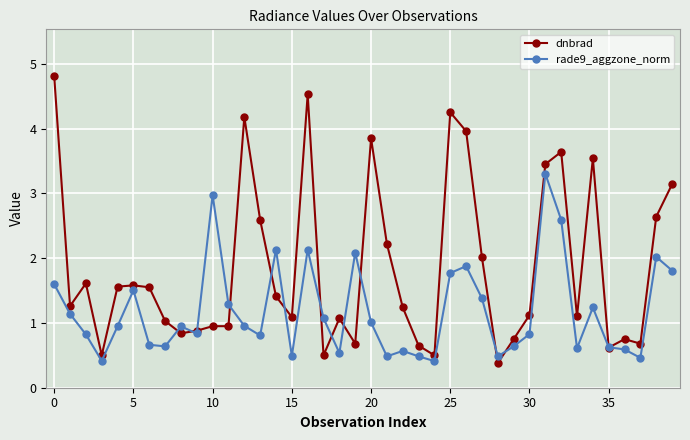

List the series in order of their overall mean, lowest first.

rade9_aggzone_norm, dnbrad